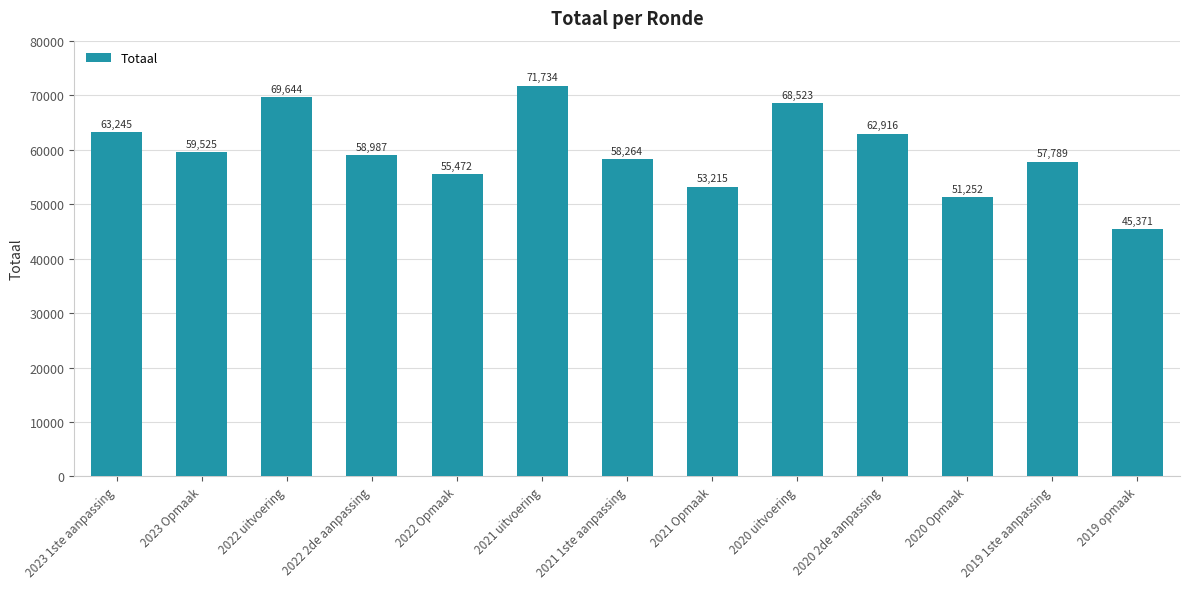

Where is the data nearest to the value 58552?

2021 1ste aanpassing